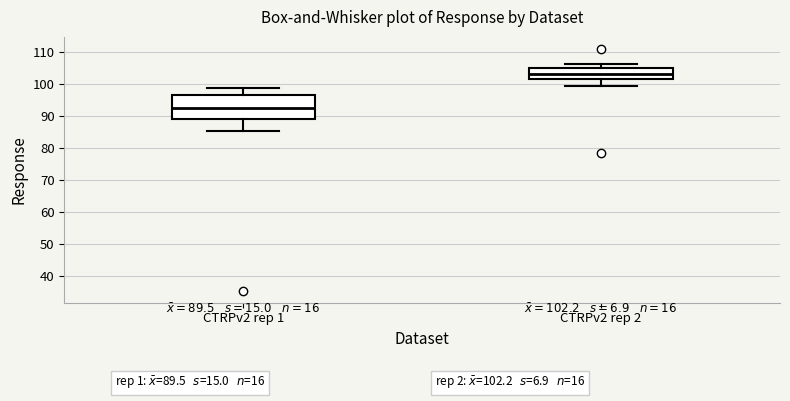

Which box's median line is the lowest?

CTRPv2 rep 1